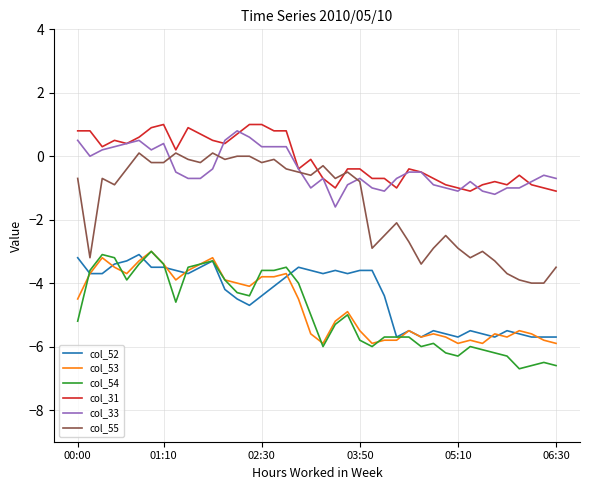

What is the smallest value displayed?

-6.7